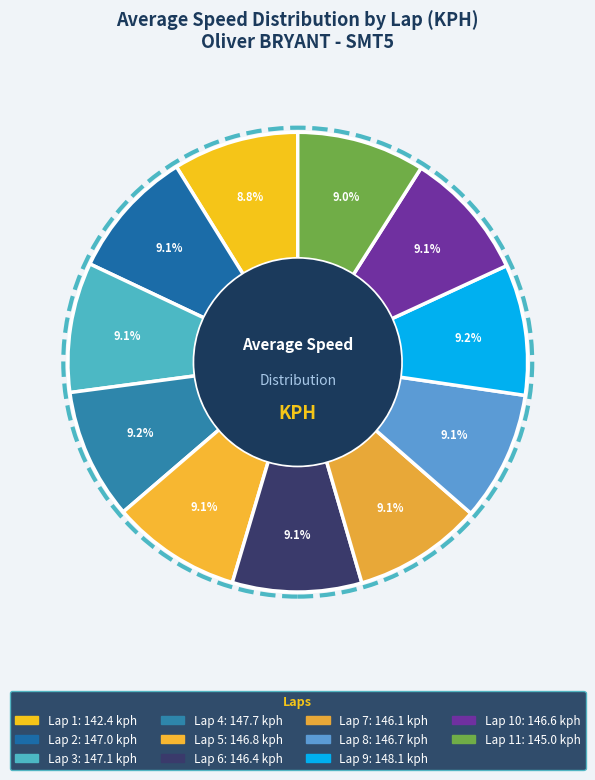

Is there a majority slice in this chart?

No